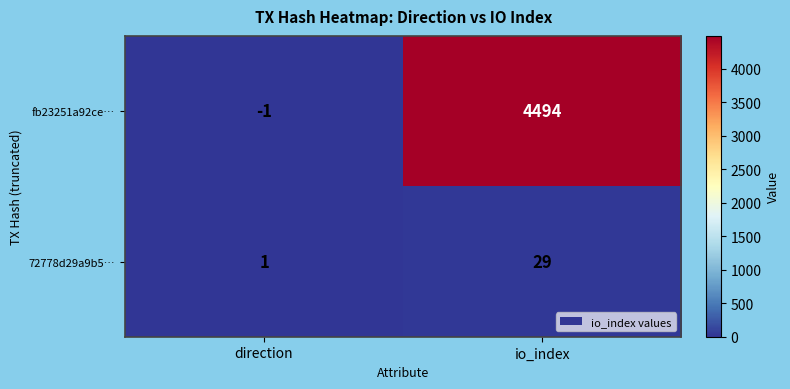

The value of fb23251a92ce… at io_index is 7627. True or false?

False